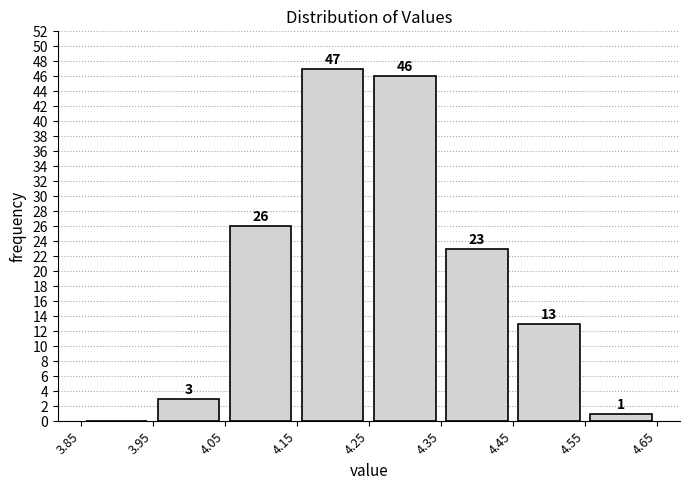

Over which range of the x-axis is the bar tallest?

4.15 to 4.25